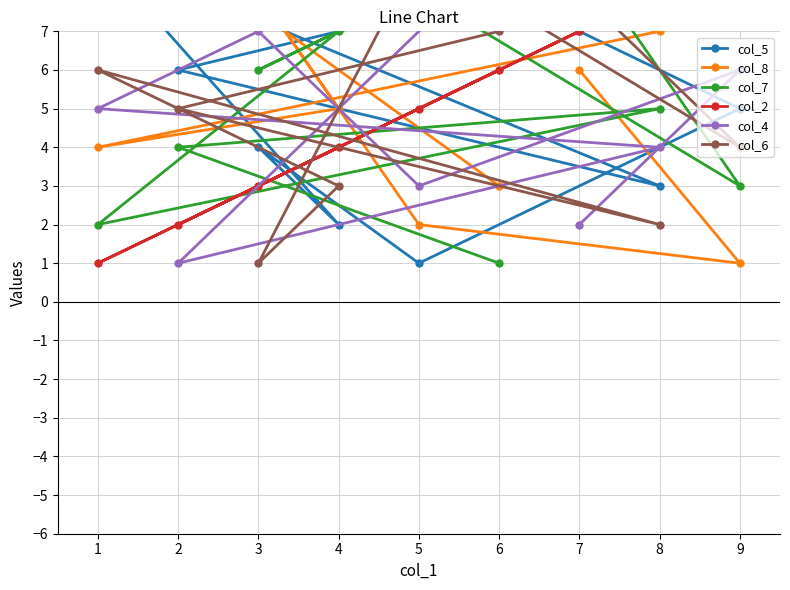

Is this an area chart (filled region under the line)?

No